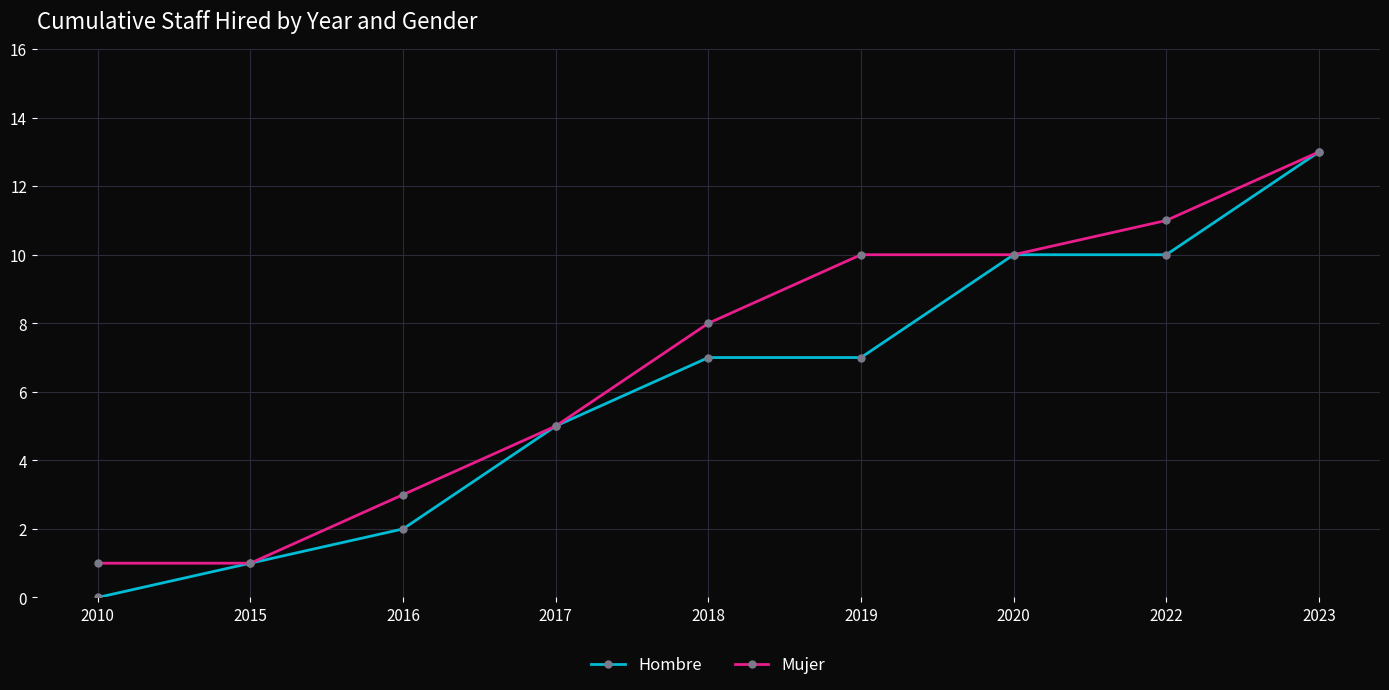

Is it true that Hombre equals 0 at 2010?

True